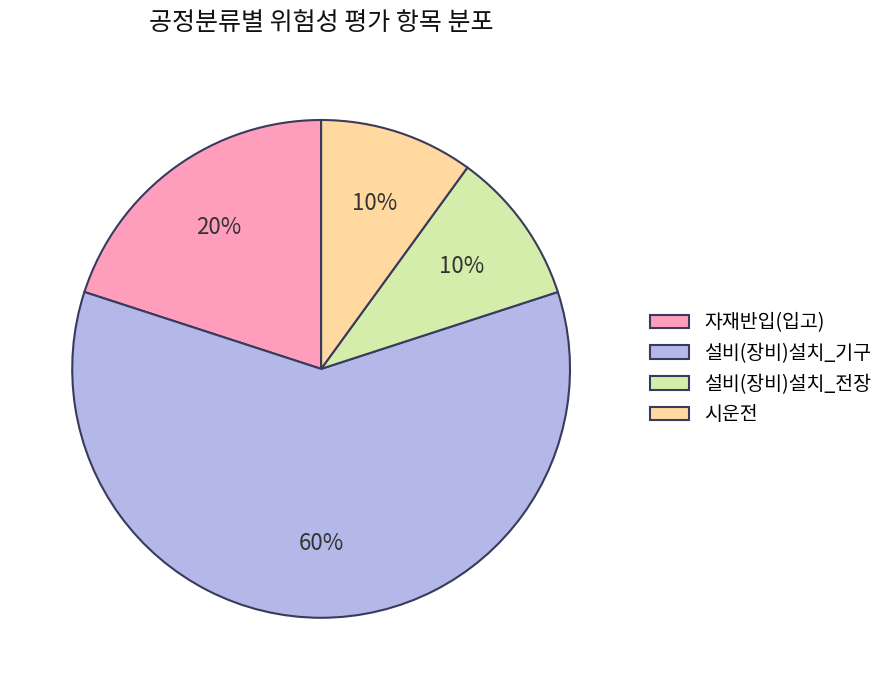

True or false: 시운전 accounts for 10% of the total.

True